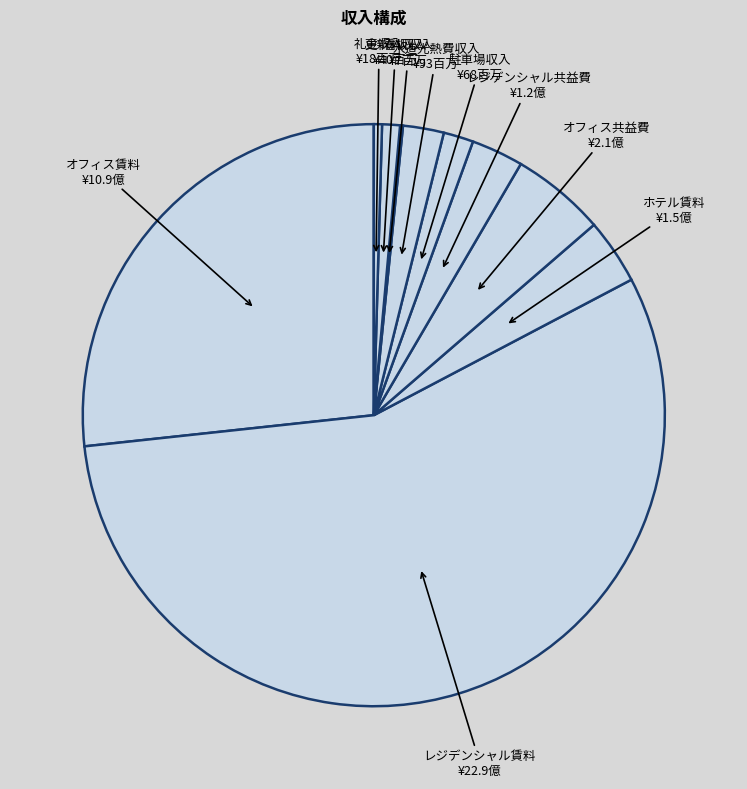

Is it true that 礼金収入 is 0% of the pie?

True